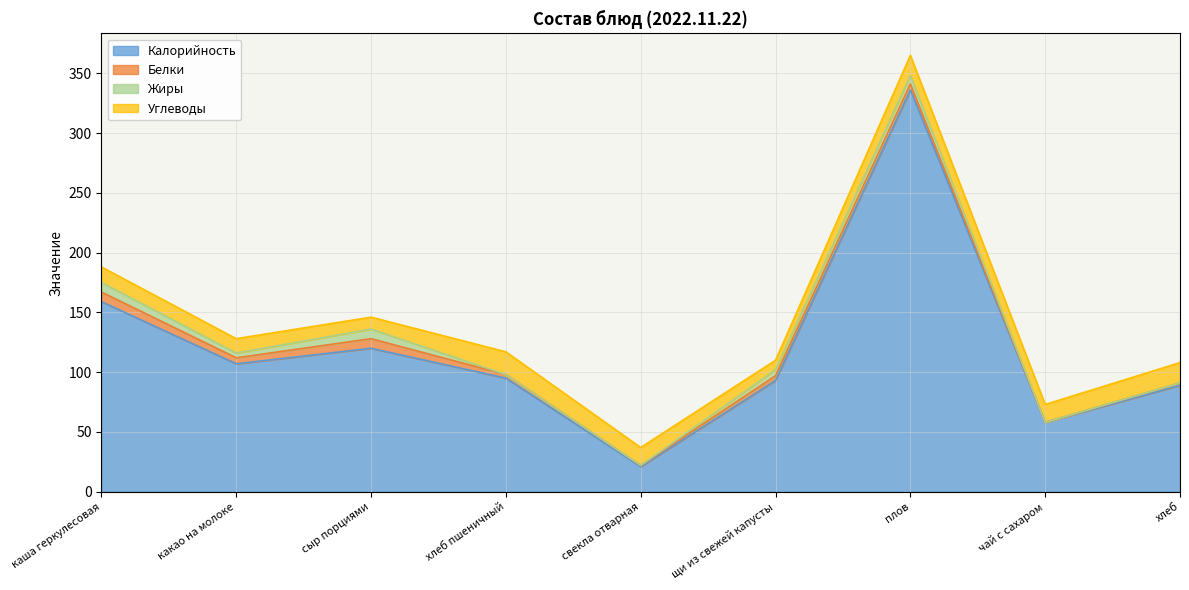

Where is the first local maximum for Углеводы?

хлеб пшеничный